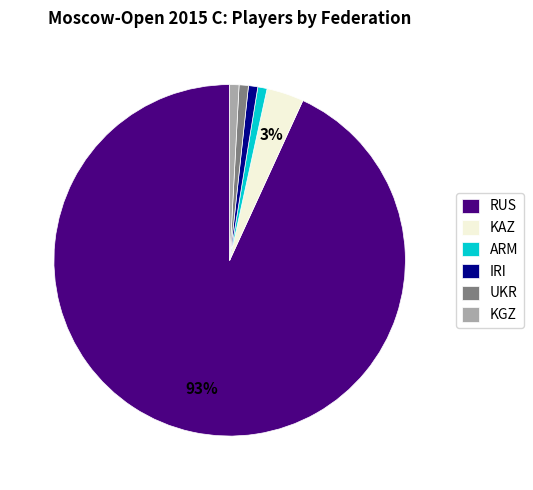

Between ARM and RUS, which is larger?

RUS